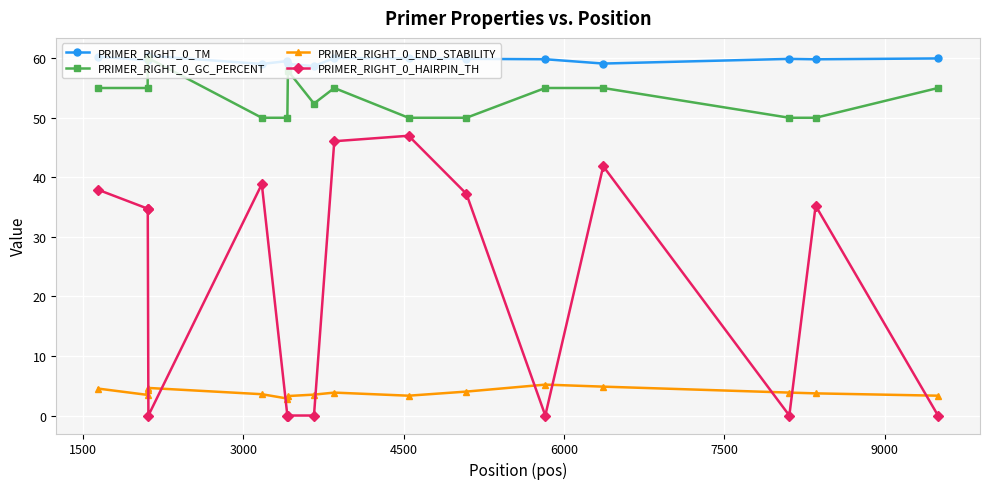

How many data points does each series have?

16